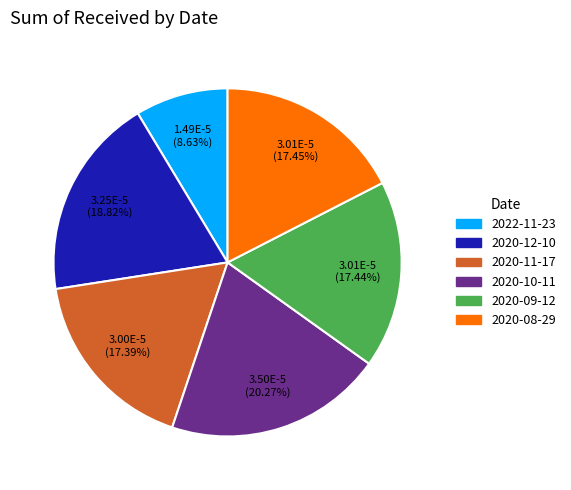

To the nearest percent, what percentage of the pie is 2020-10-11?

20%